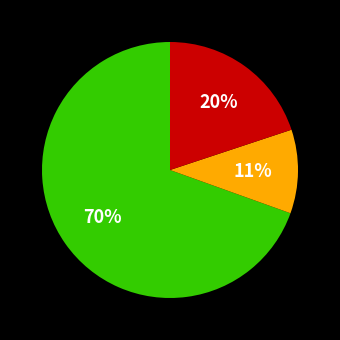

To the nearest percent, what is the average slice percentage?

33%